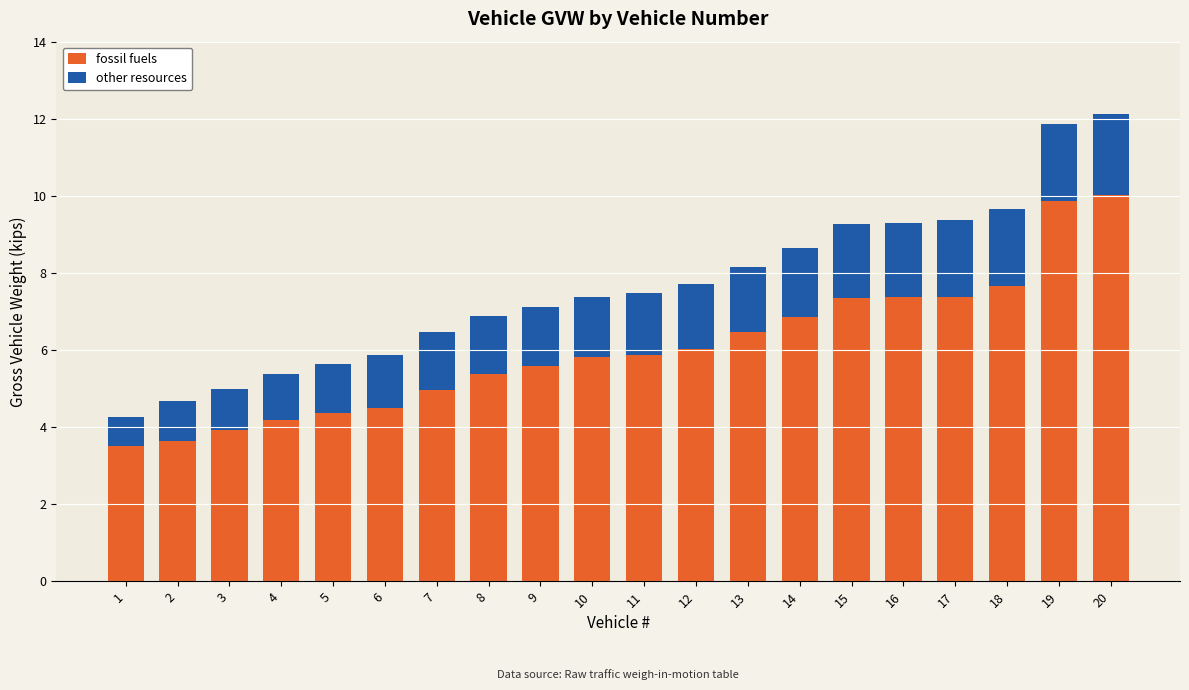

What is the sum of all fossil fuels values?

120.6